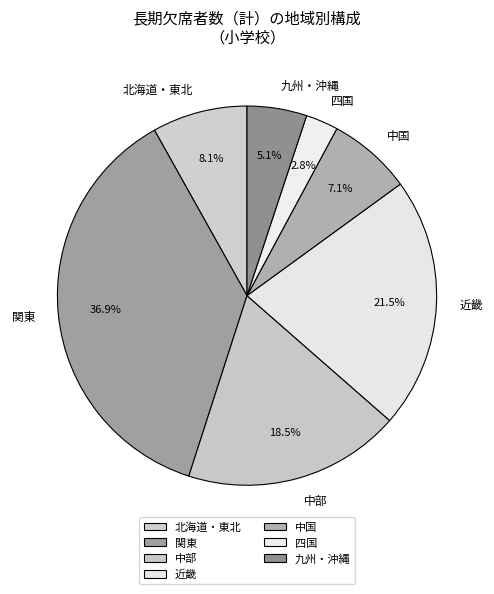

What is the total percentage of 中部 and 四国?

21.3%